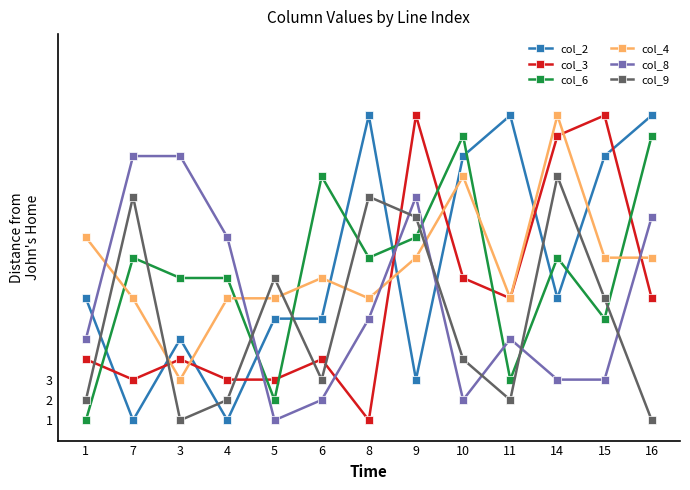

True or false: col_2 and col_3 cross at least once.

True